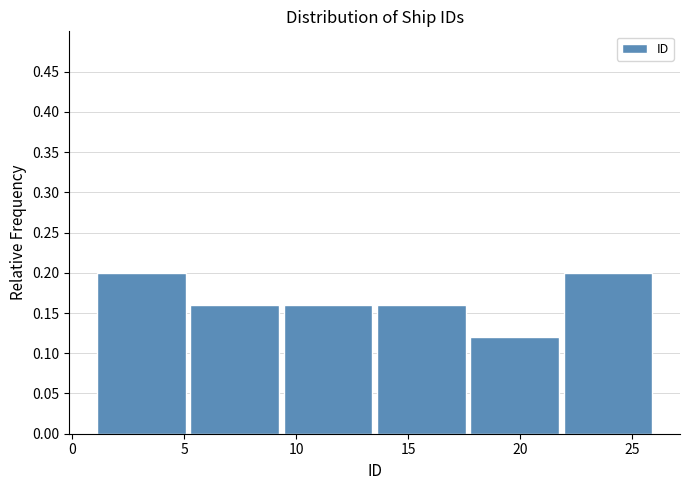

Reading left to right, list every bar in this chart as the range it spans on the x-axis followed by its height. Neither the bar edges nor the heights are printed on the chart, so give them approximately, as read against the axes.

1.0 to 5.0: 0.20
5.0 to 9.5: 0.16
9.5 to 13.5: 0.16
13.5 to 17.5: 0.16
17.5 to 22.0: 0.12
22.0 to 26.0: 0.20